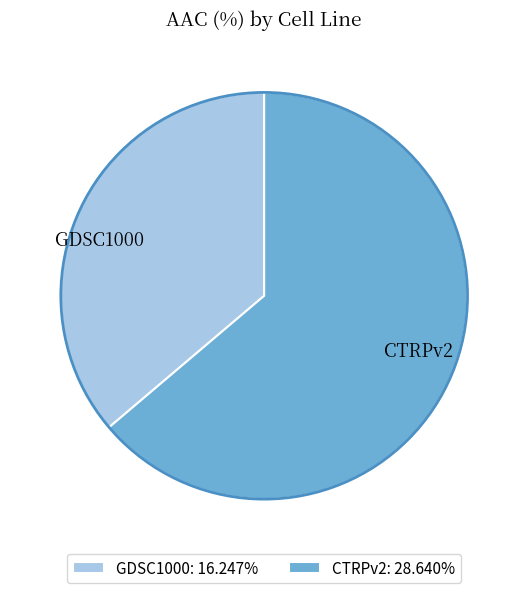

Which has a higher value, GDSC1000 or CTRPv2?

CTRPv2